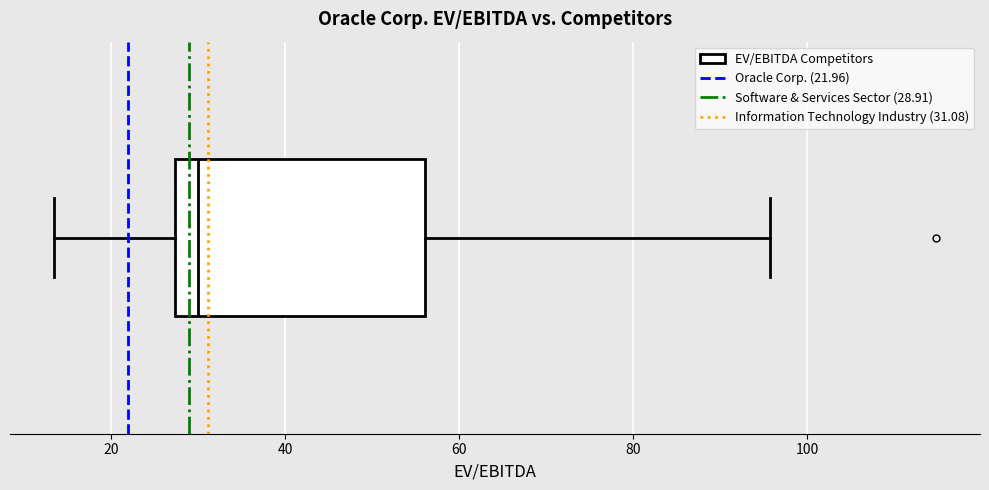

Where is the left edge of the box on the x-axis? The values are not printed on the chart, so give them approximately, as read against the axis.

28